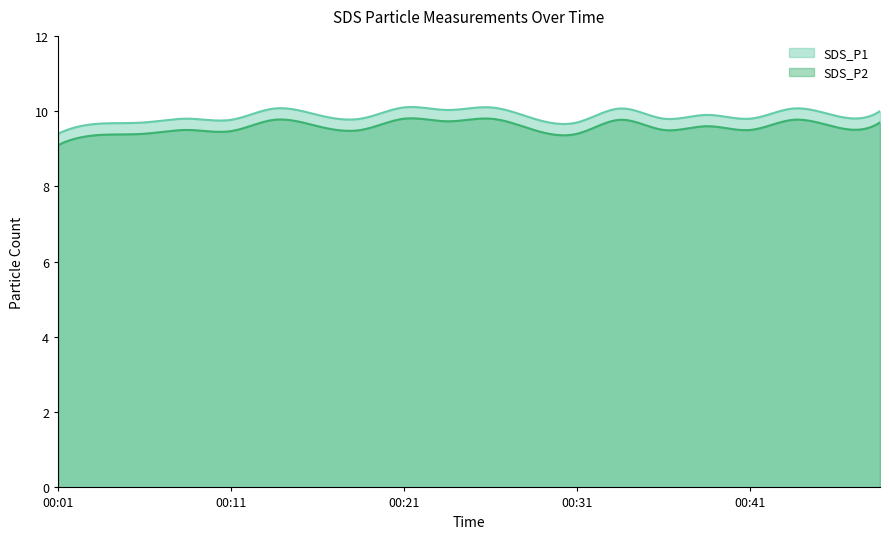

Is it true that SDS_P2 equals 9.5 at 00:11?

True